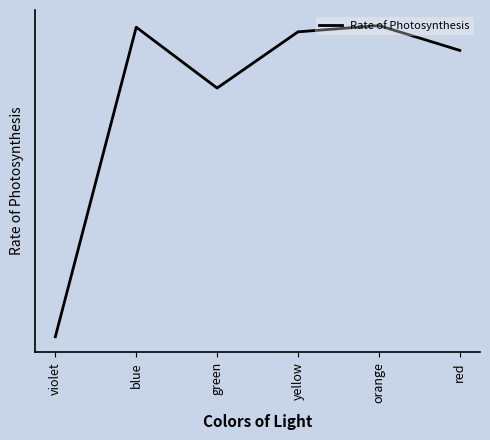

List the labels in order of value, smallest first.

violet, green, red, yellow, blue, orange